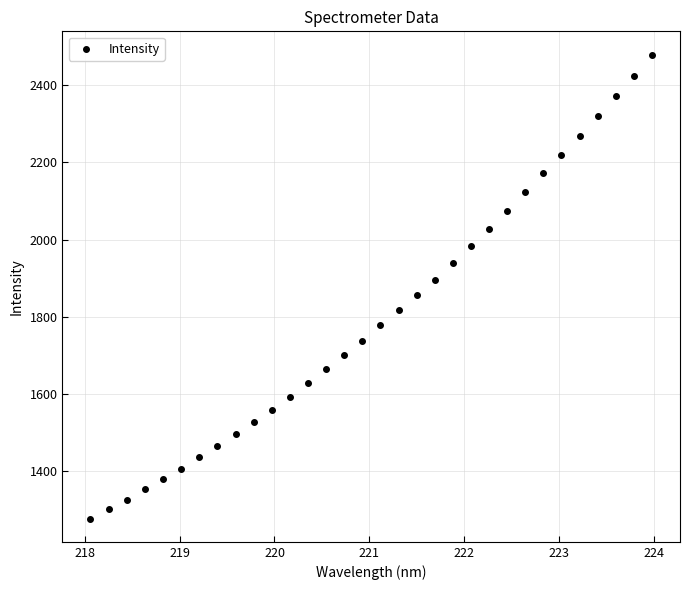

What is the range of X values (max minus min)?

5.9